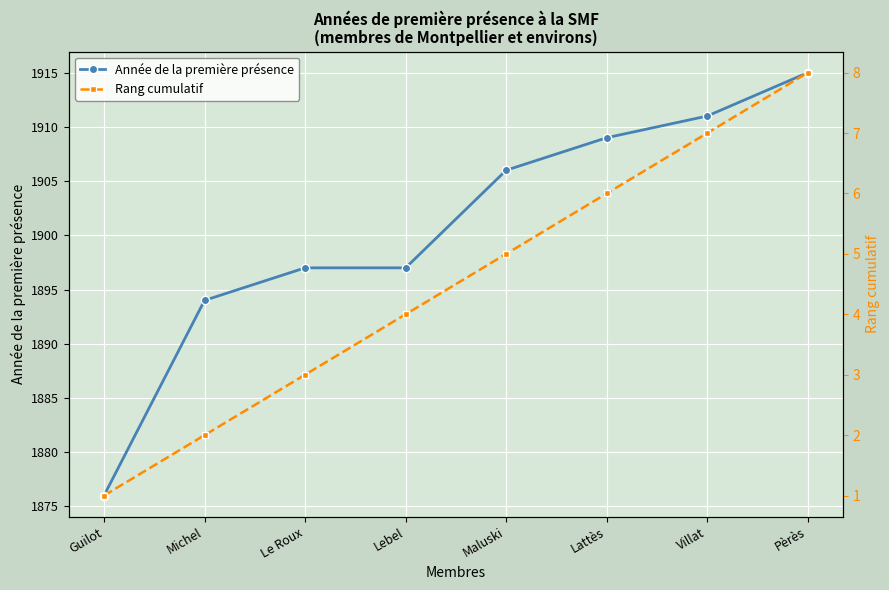

True or false: Rang cumulatif has a value of 1 at Michel.

False